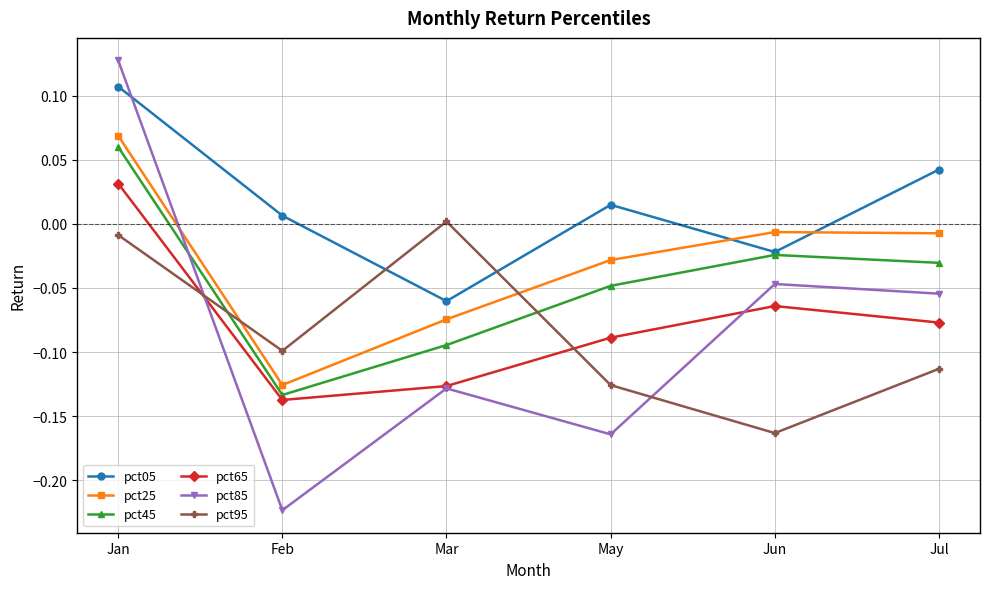

Which series has the widest spread of values?

pct85